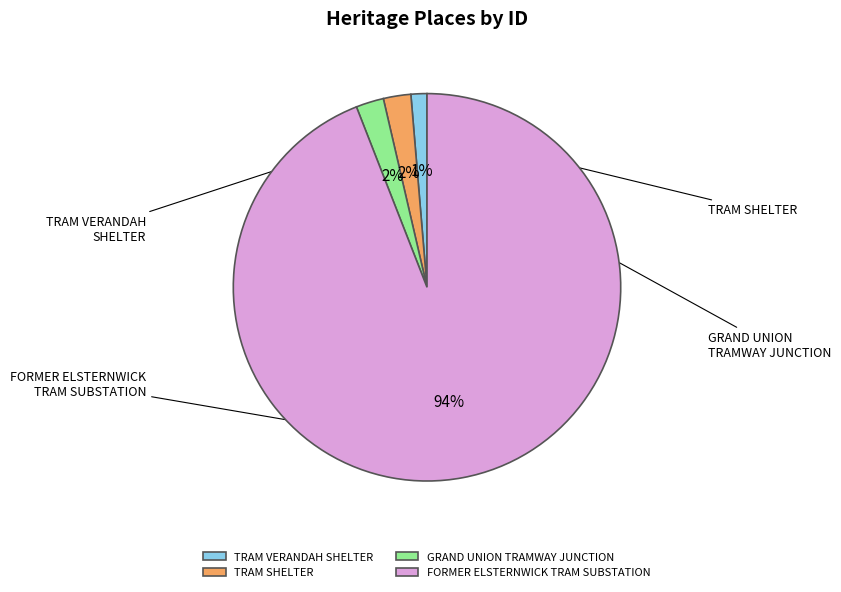

To the nearest percent, what percentage of the pie is TRAM SHELTER?

2%